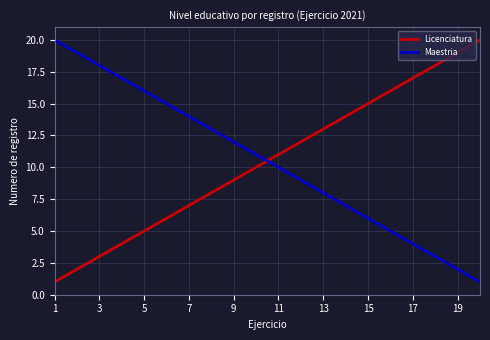

What is the maximum value for Licenciatura?

20